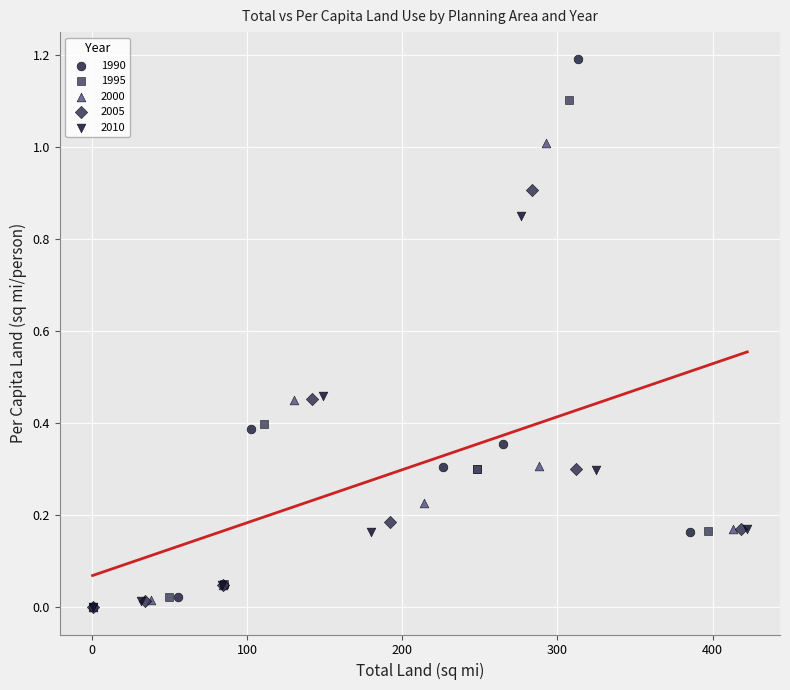

What are all the series names shown in the legend?

1990, 1995, 2000, 2005, 2010